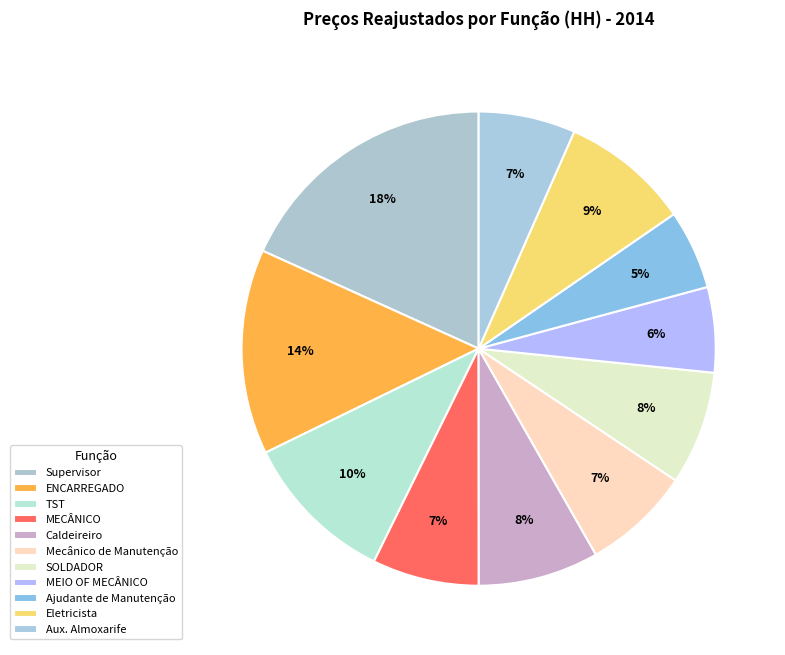

Count the number of slices in the pie.

11